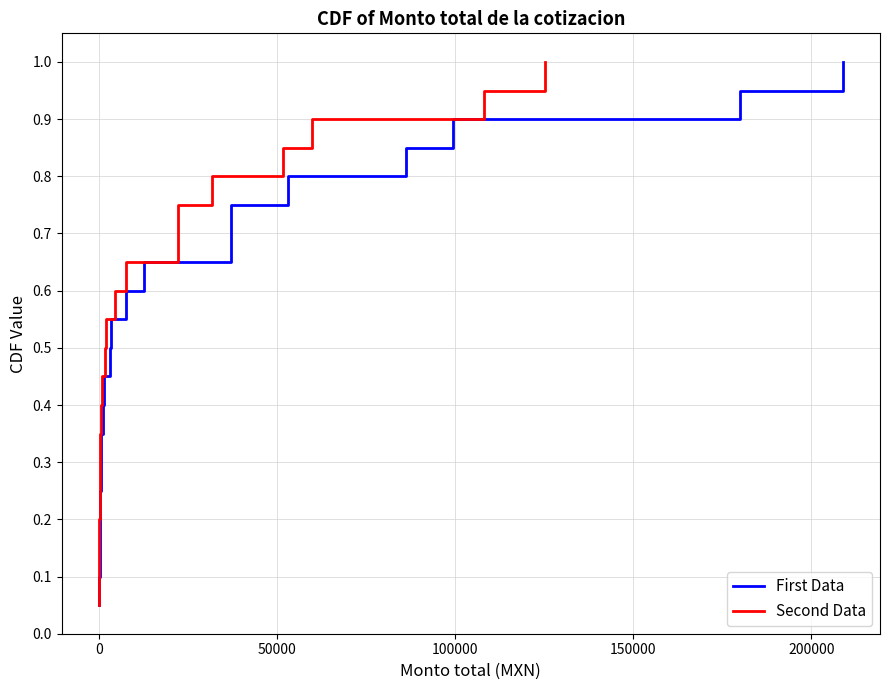

List the series in order of their peak value, highest first.

First Data, Second Data